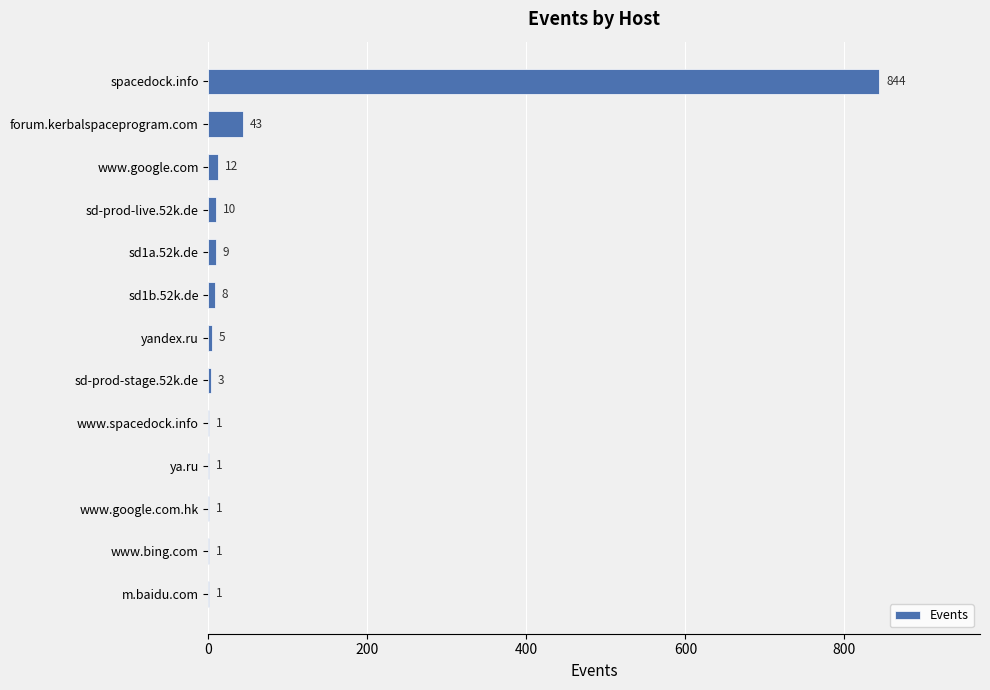

What is the sum of all values?

939